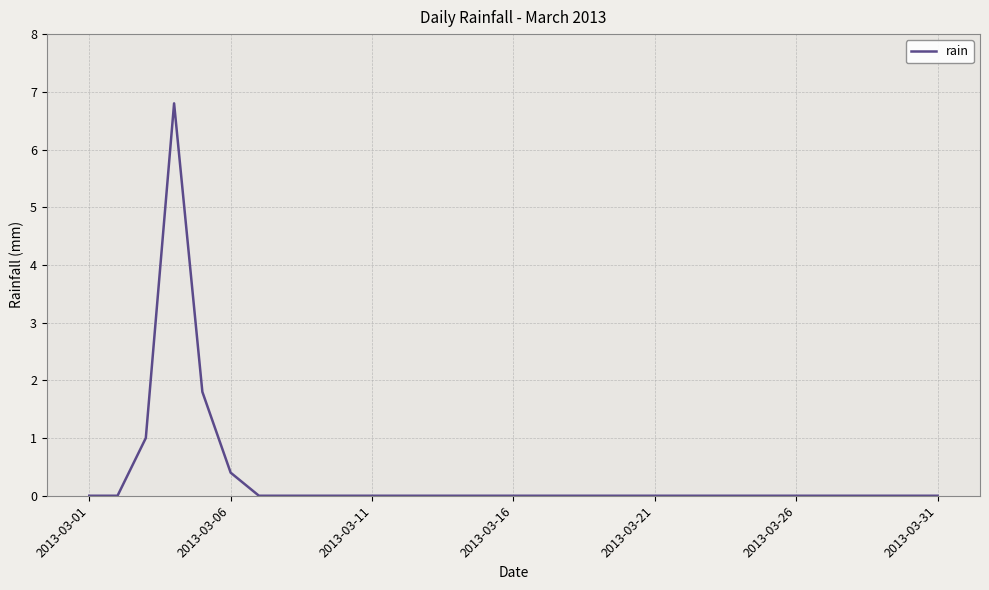

What is the maximum value shown in the chart?

6.8